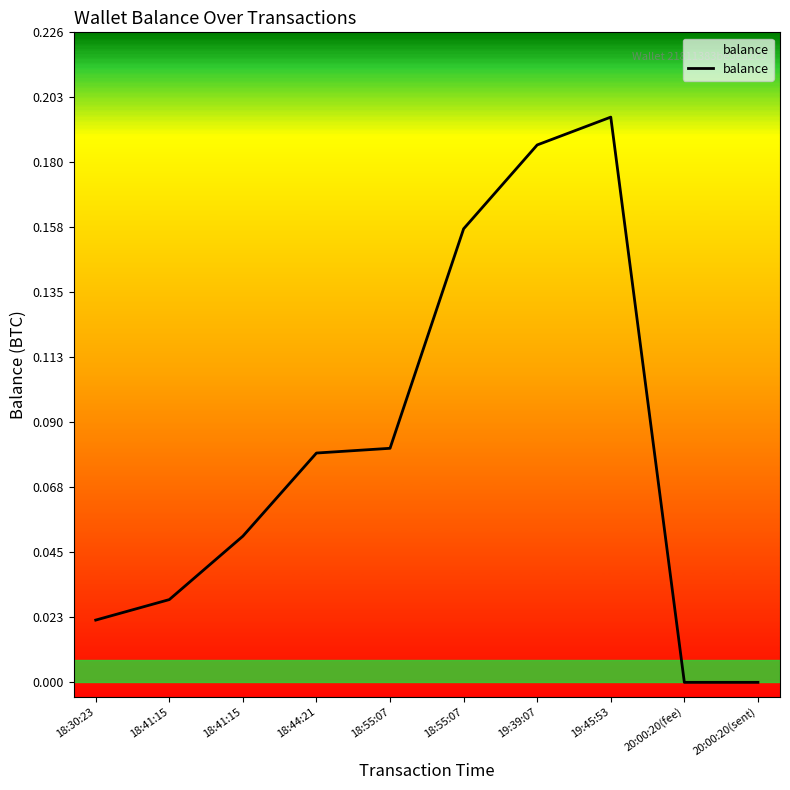

What is the greatest value displayed?

0.2